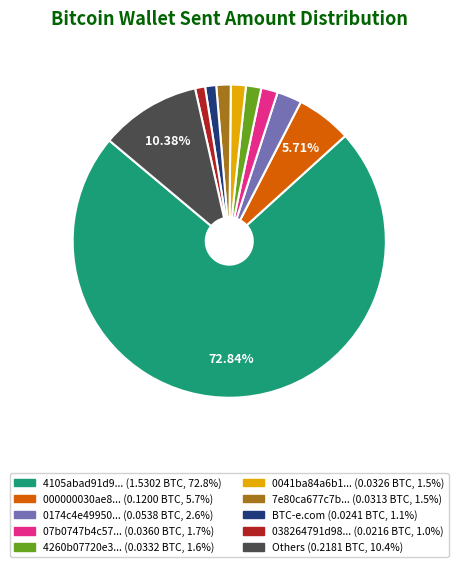

Does any single category account for the majority?

Yes